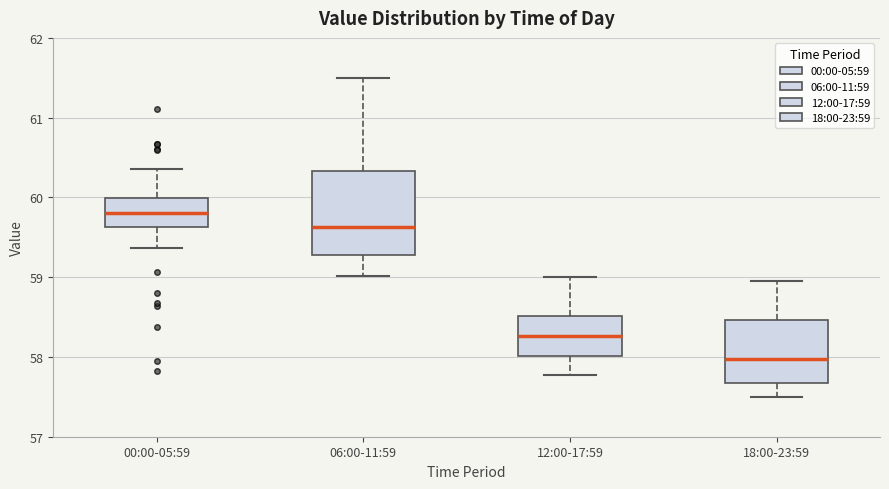

Which box is the tallest, from its lower edge to its upper edge?

06:00-11:59